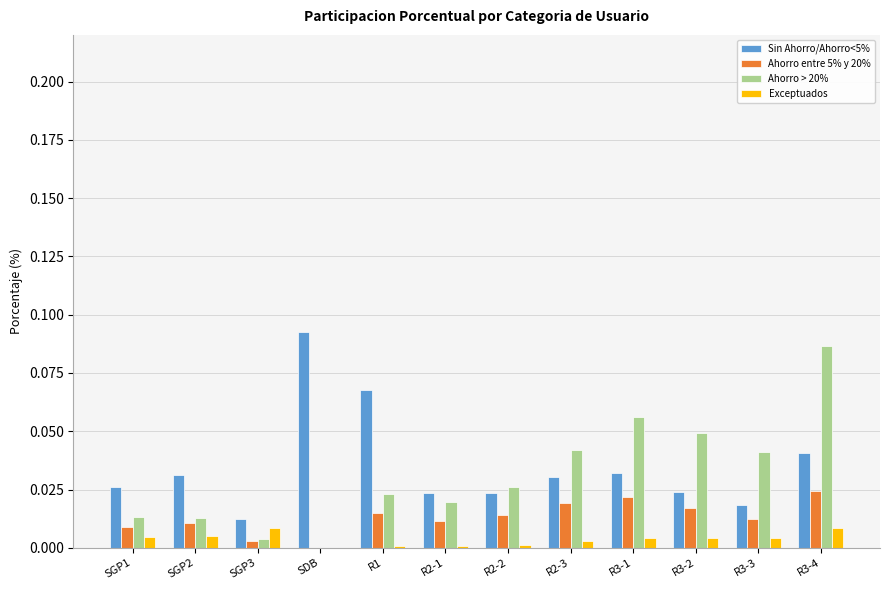

Which label corresponds to the largest value in the chart?

SDB